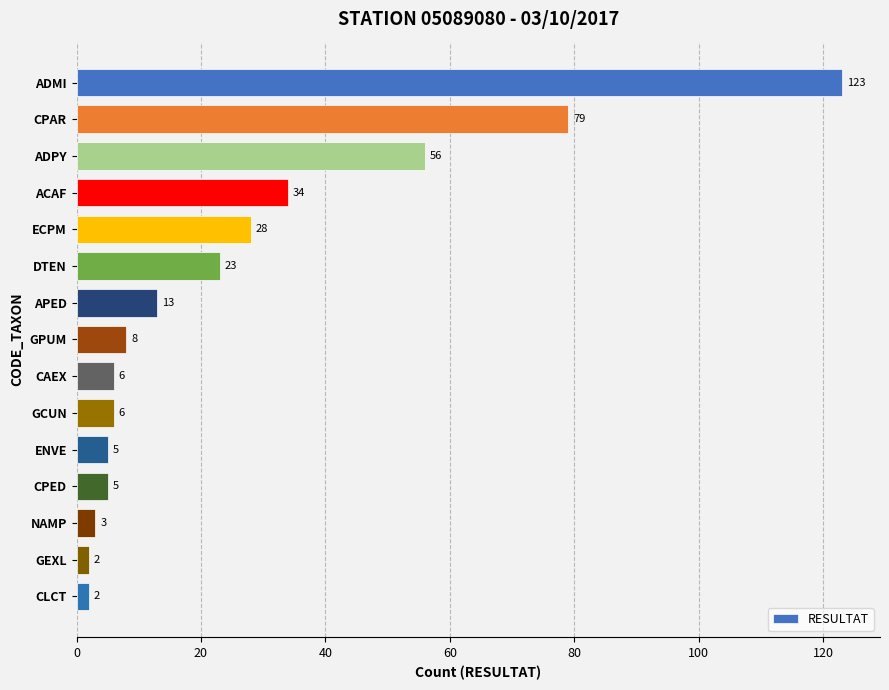

What is the sum of all values?

393